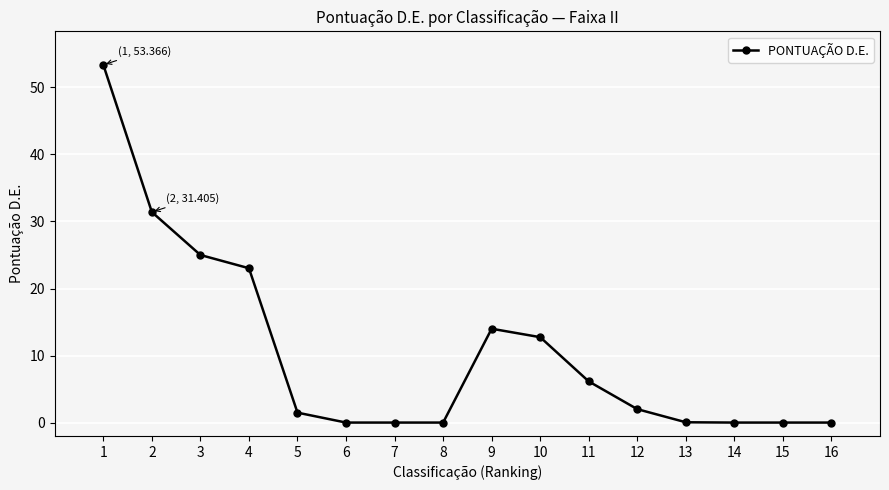

What is the change in value from 3 to 4?

-2.0